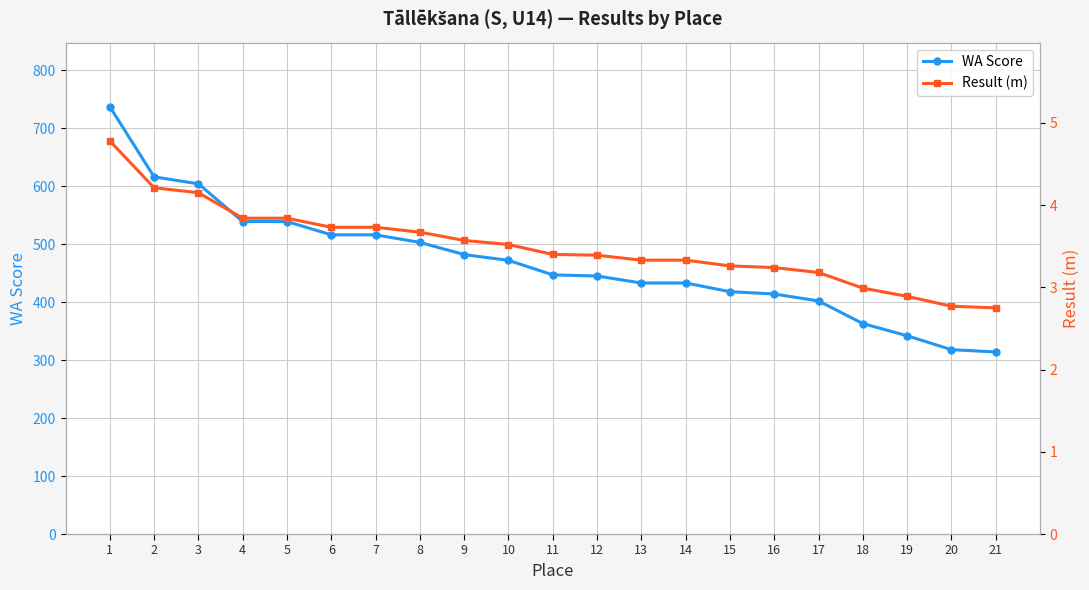

What is the sum of the WA Score values at 16 and 2?

1030